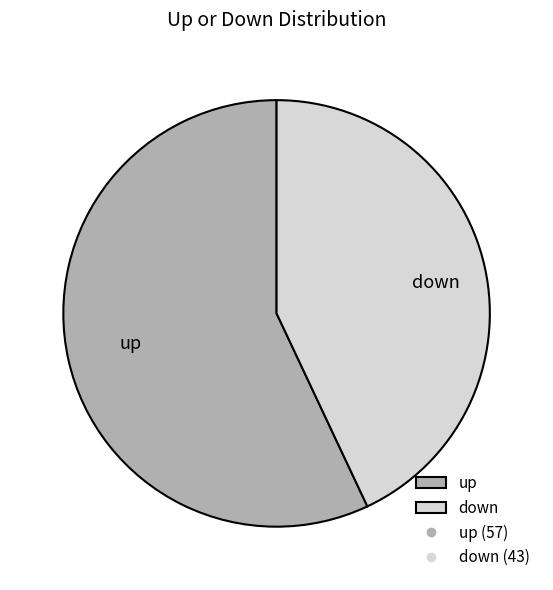

Is there a majority slice in this chart?

Yes